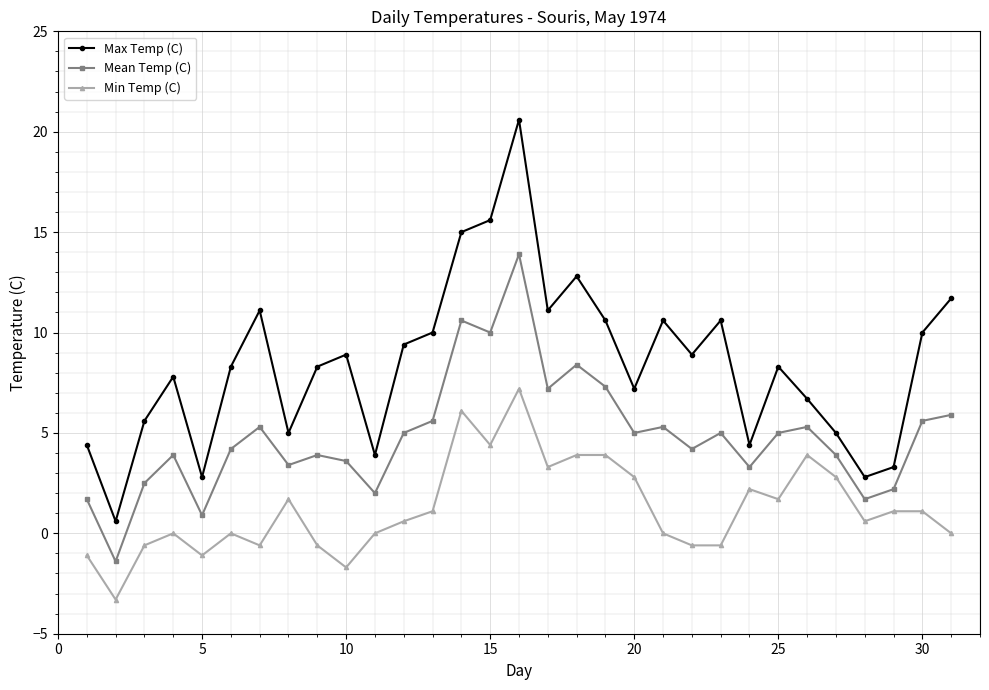

True or false: Mean Temp (C) and Min Temp (C) intersect in this chart.

False